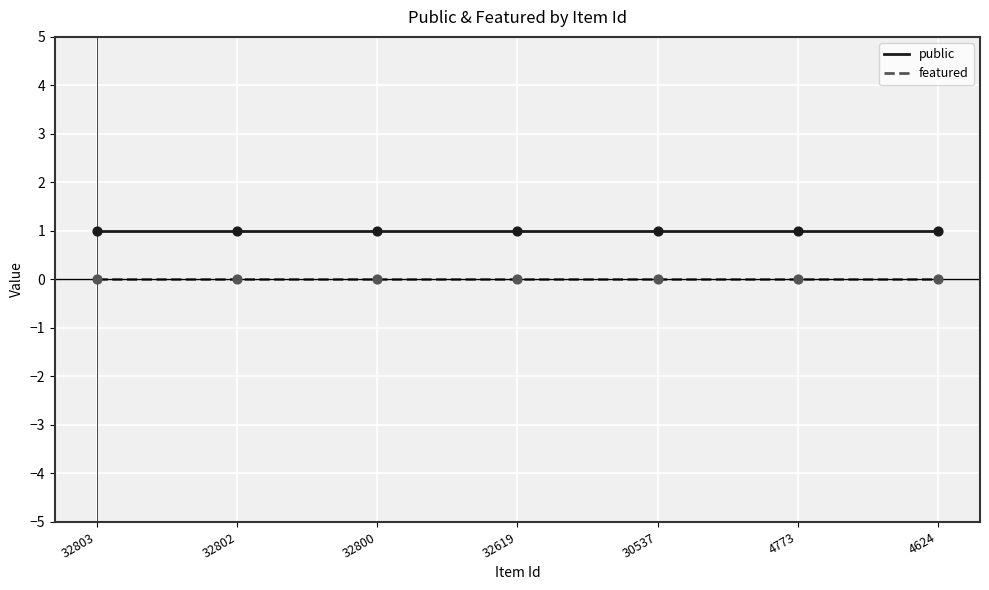

Which series has the largest total across all categories?

public